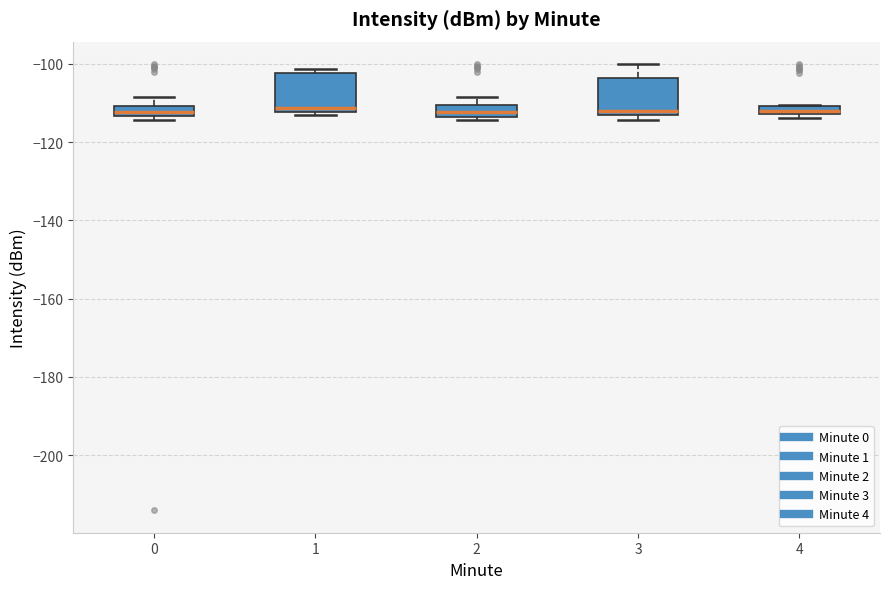

Where is the upper edge of the box at x = 4 on the y-axis? The values are not printed on the chart, so give them approximately, as read against the axis.

-110